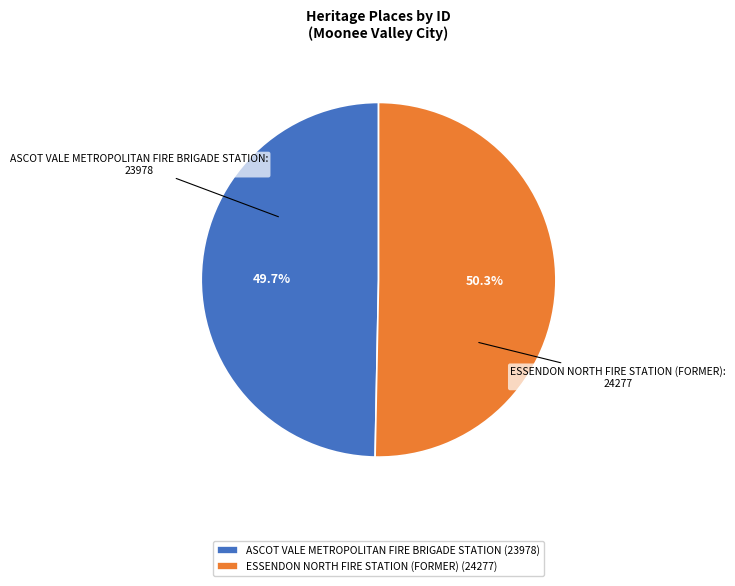

Rank the categories by value from highest to lowest.

ESSENDON NORTH FIRE STATION (FORMER), ASCOT VALE METROPOLITAN FIRE BRIGADE STATION